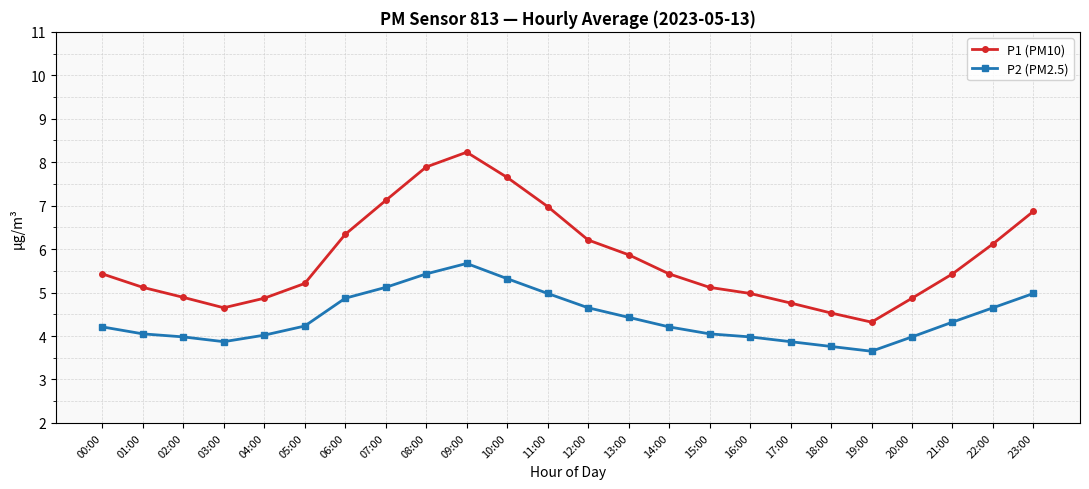

What is the label of the 15th point from the left?

14:00